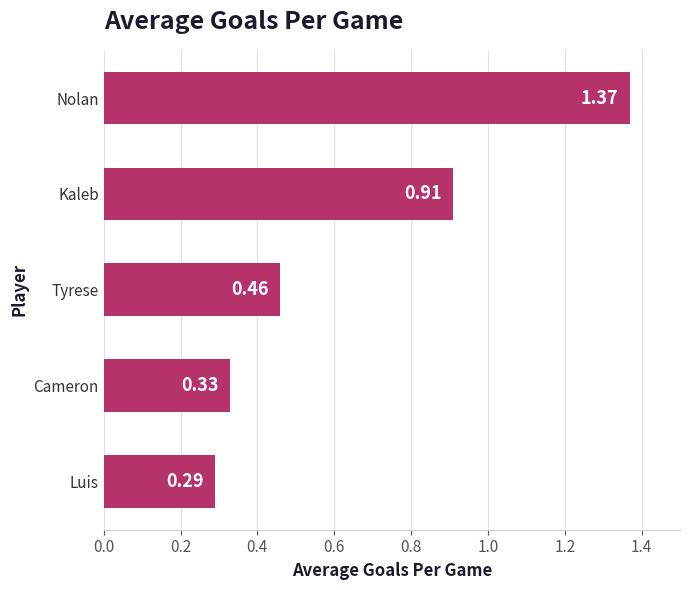

Between Nolan and Kaleb, which is larger?

Nolan